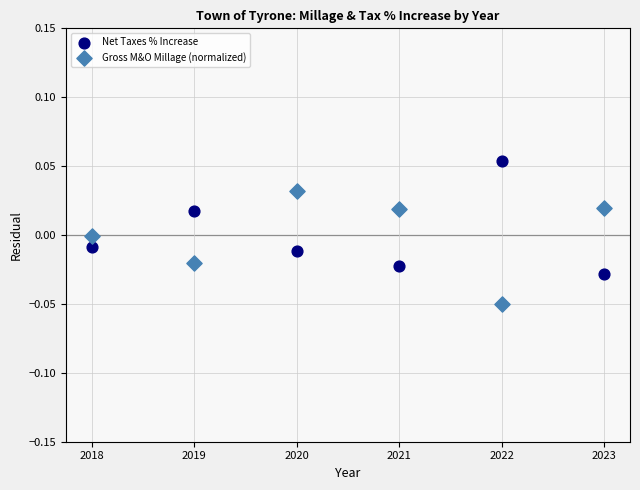

Which series contains the highest Y value?

Net Taxes % Increase